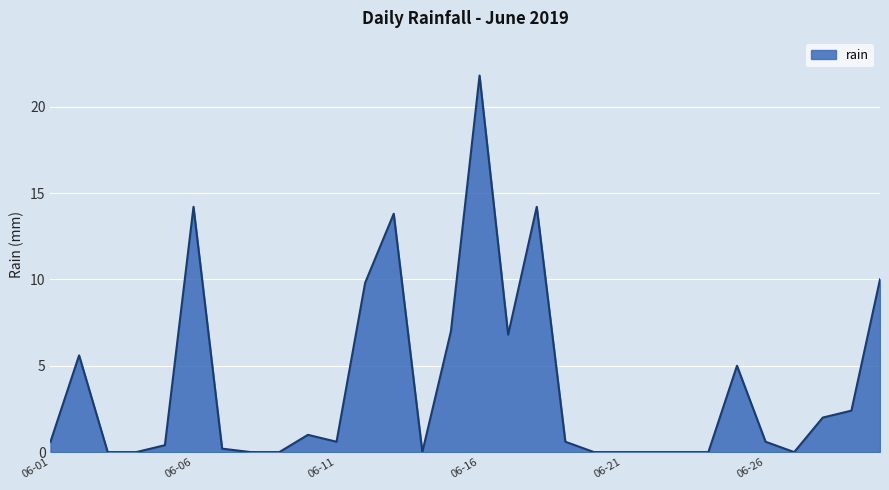

What is the maximum value shown in the chart?

21.8